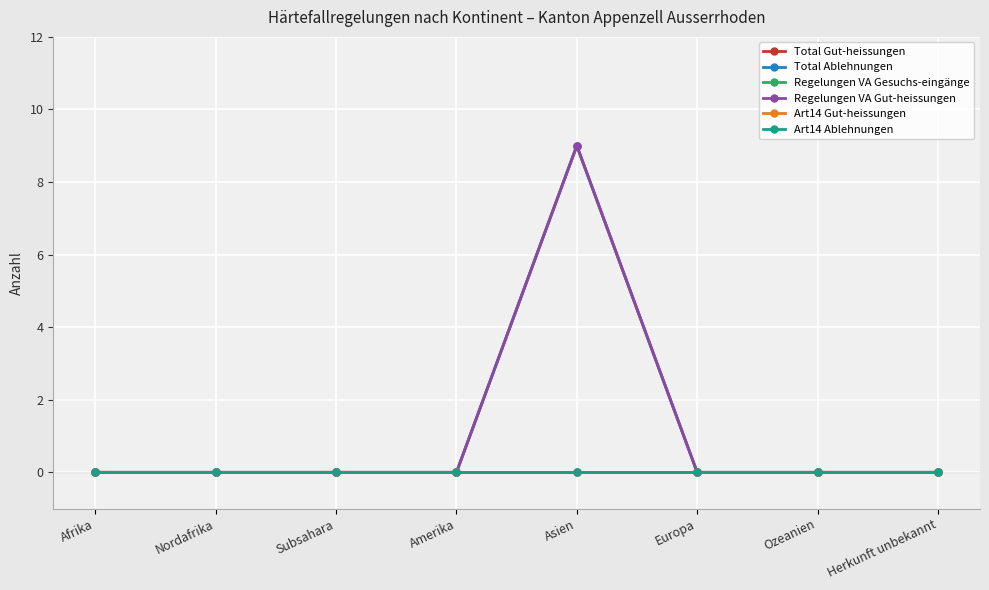

True or false: Art14 Ablehnungen has a value of 0 at Afrika.

True